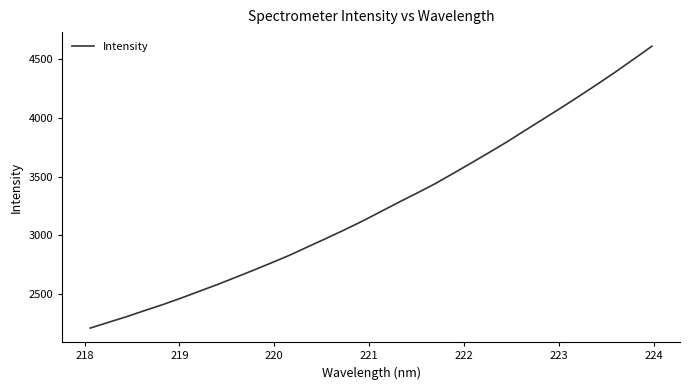

What is the difference between the maximum and minimum values?

2403.6